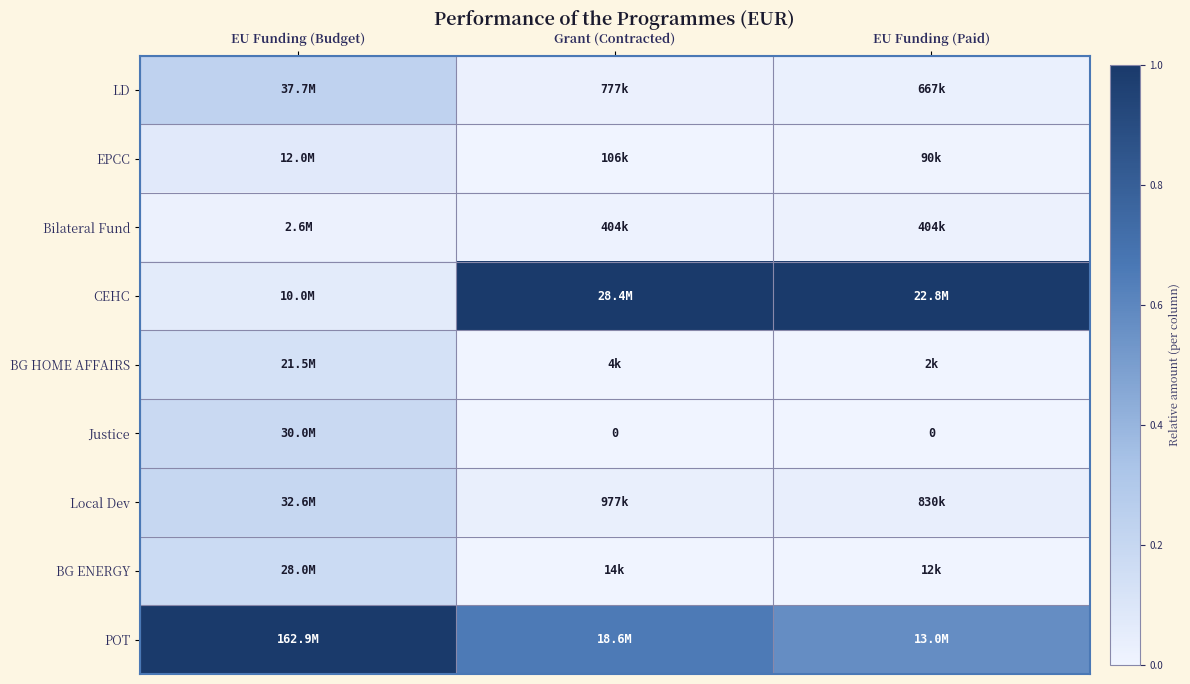

Rank the series by their maximum value, from lowest to highest.

Bilateral Fund, EPCC, BG HOME AFFAIRS, BG ENERGY, Justice, Local Dev, LD, CEHC, POT